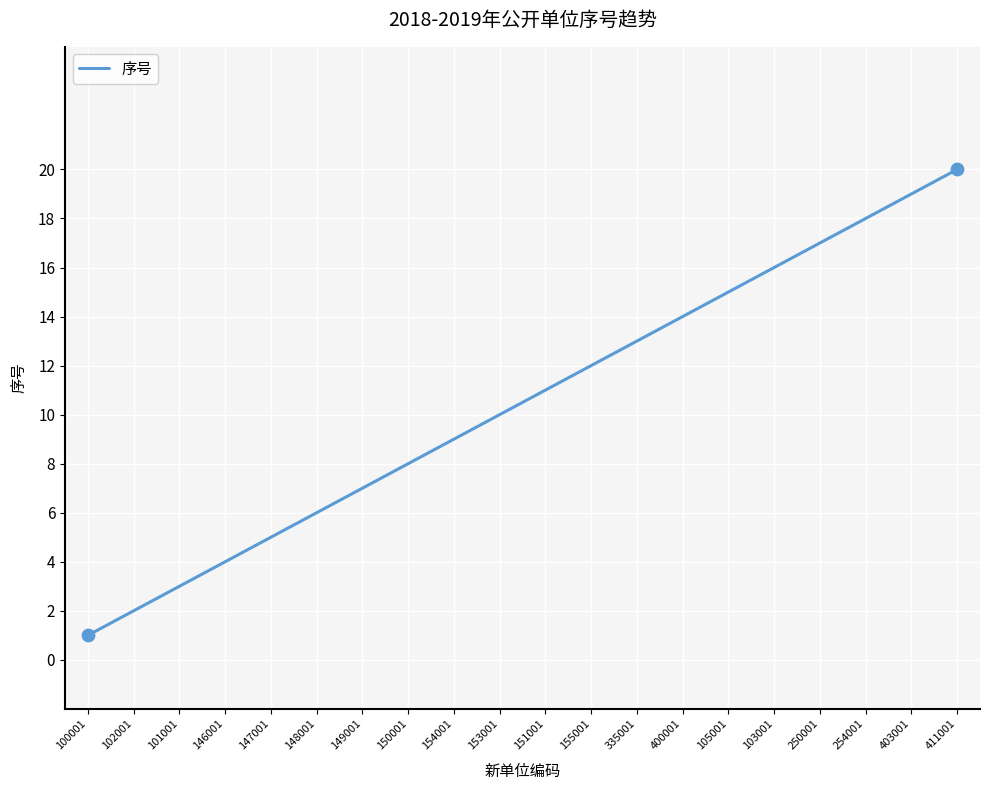

Between 411001 and 335001, which is larger?

411001